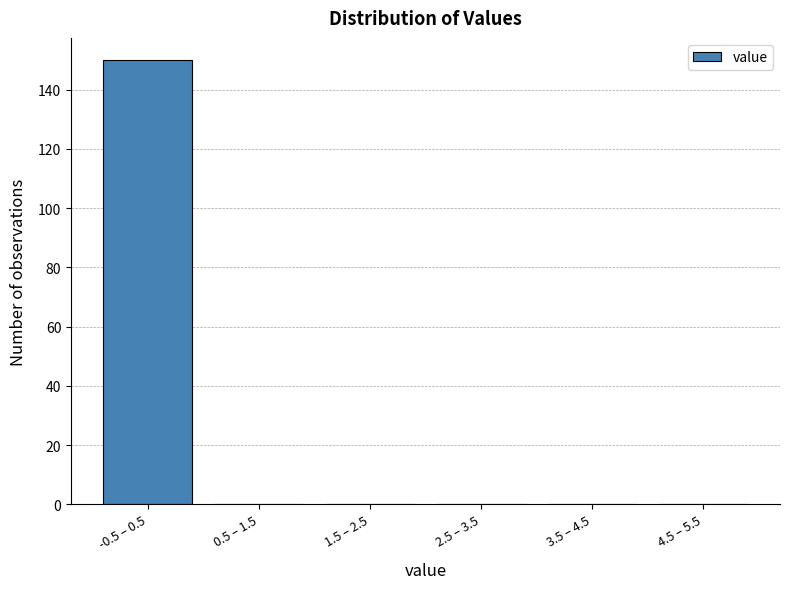

Reading left to right, extract all data points from this chart.

-0.5 – 0.5=150	0.5 – 1.5=0	1.5 – 2.5=0	2.5 – 3.5=0	3.5 – 4.5=0	4.5 – 5.5=0